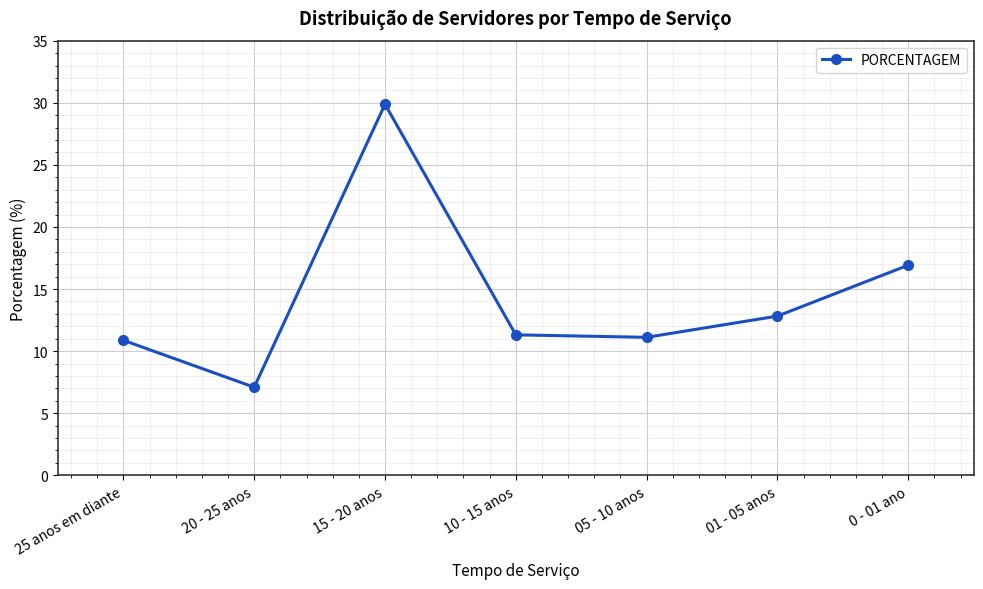

Between 01 - 05 anos and 10 - 15 anos, which is larger?

01 - 05 anos